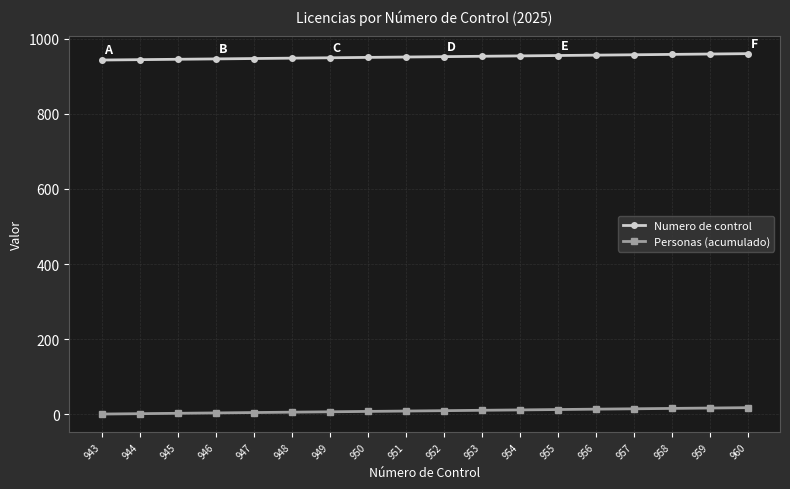

What is the difference between the Personas (acumulado) values at 944 and 954?

10